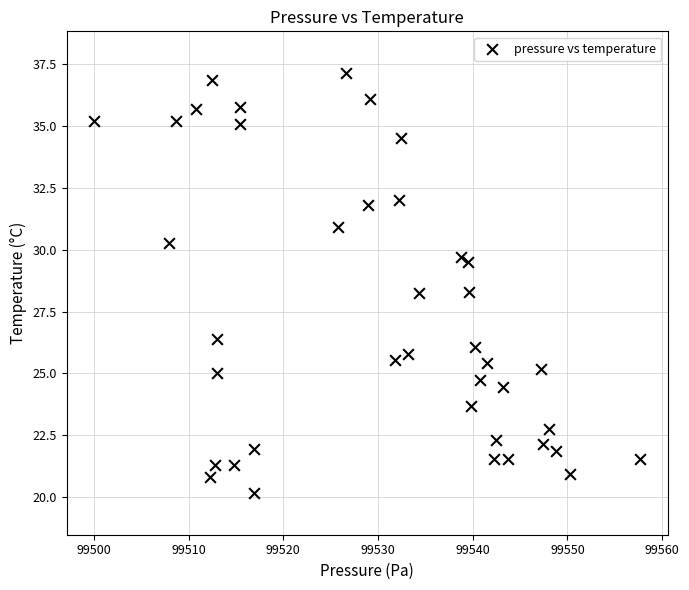

What is the range of Y values (max minus min)?

16.9